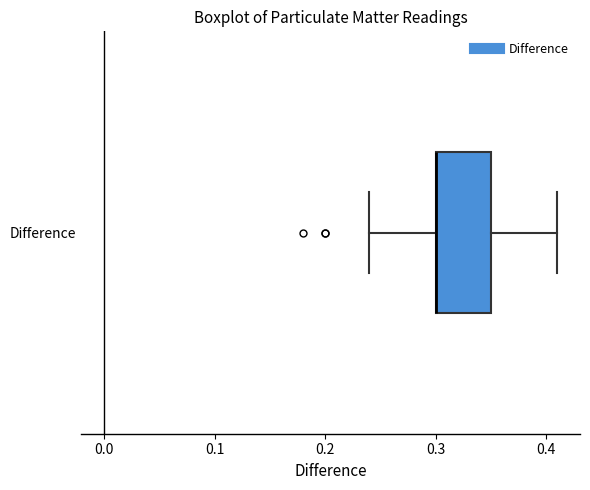

Transcribe this box plot: give where the median line is, the range the box spans, and where the two whiskers end, as read against the x-axis. The values are not printed on the chart, so give them approximately, as read against the axis.

median 0.30 (drawn on the box's left edge), box 0.30 to 0.35, whiskers 0.24 to 0.41